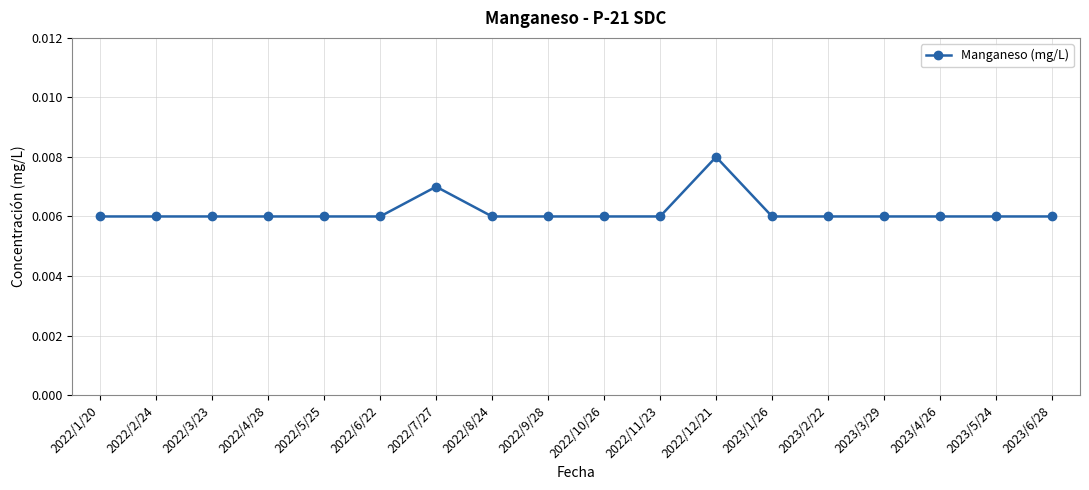

Which has a higher value, 2022/7/27 or 2023/1/26?

2022/7/27